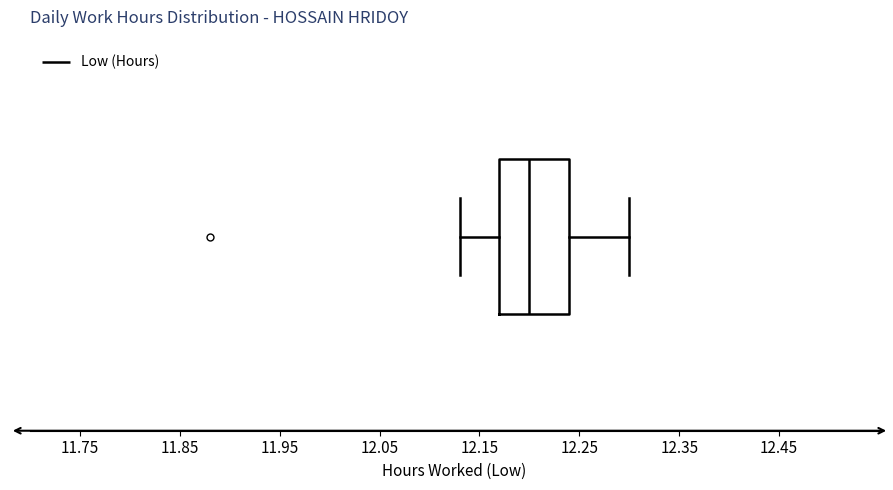

Where does the left whisker of the box end on the x-axis? The values are not printed on the chart, so give them approximately, as read against the axis.

12.13